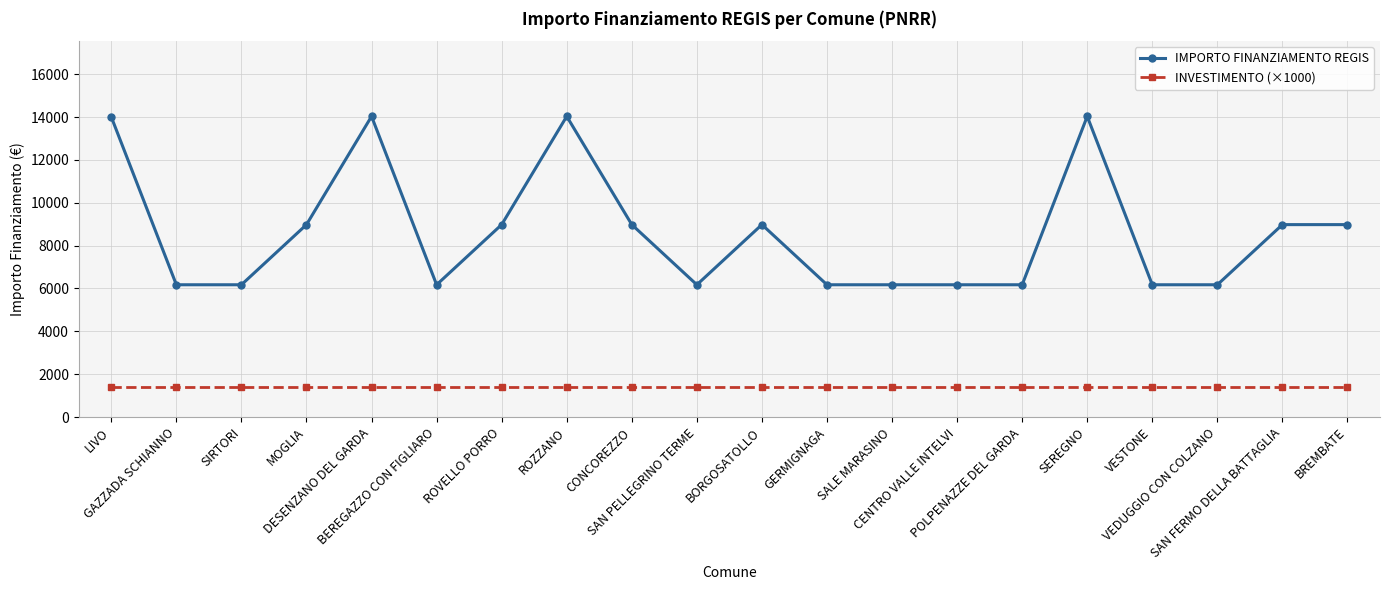

True or false: INVESTIMENTO (×1000) and IMPORTO FINANZIAMENTO REGIS cross at least once.

False